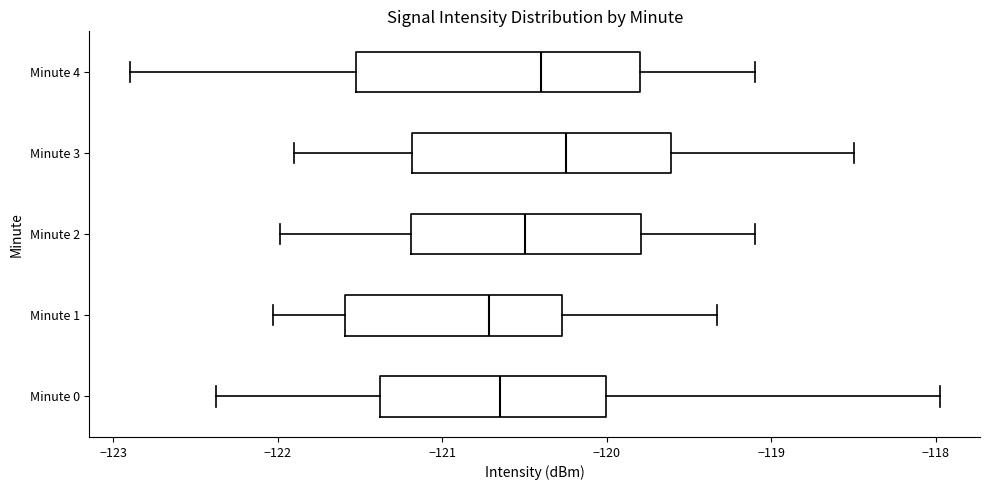

Which box has the furthest to the right median line?

Minute 3